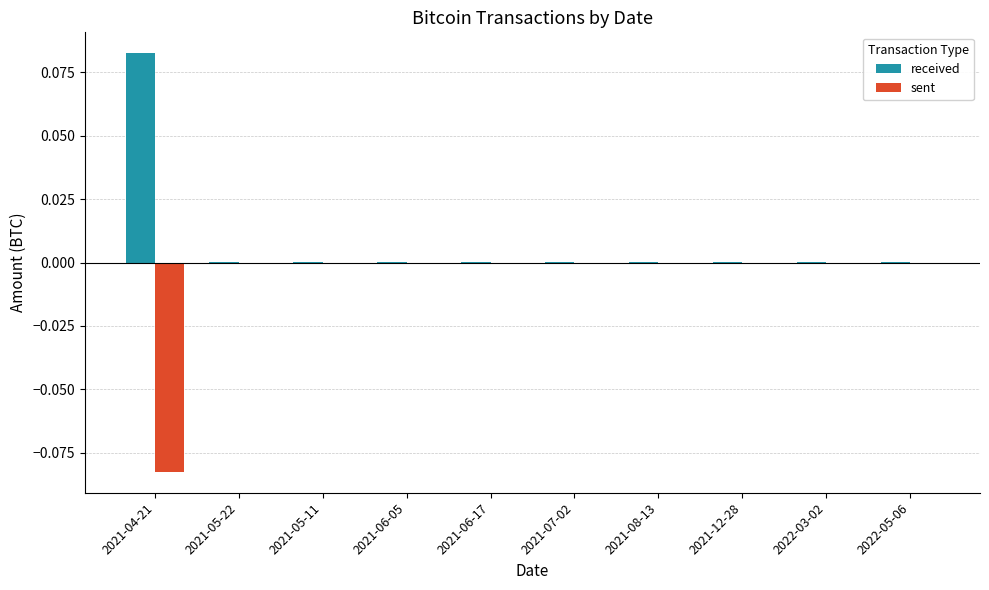

Are the bars horizontal?

No